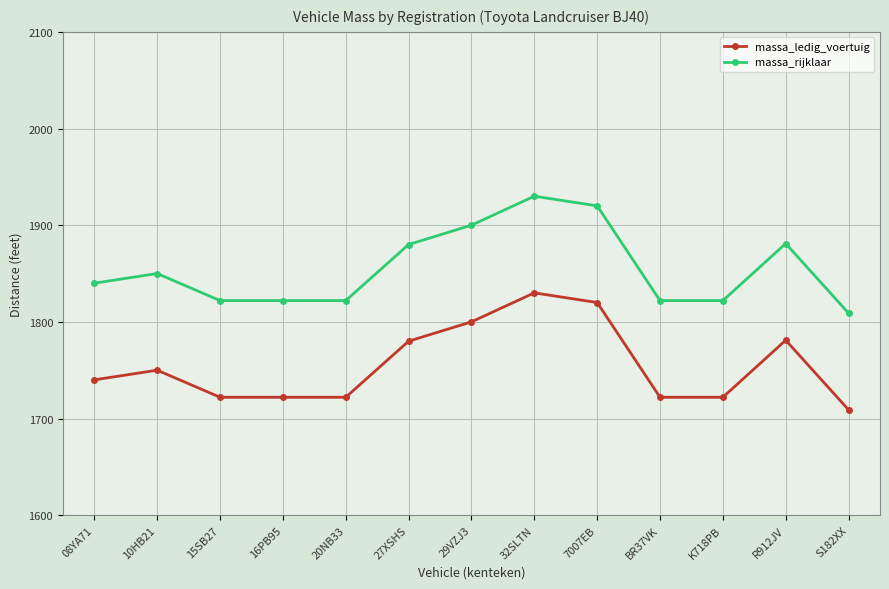

What are all the series names shown in the legend?

massa_ledig_voertuig, massa_rijklaar